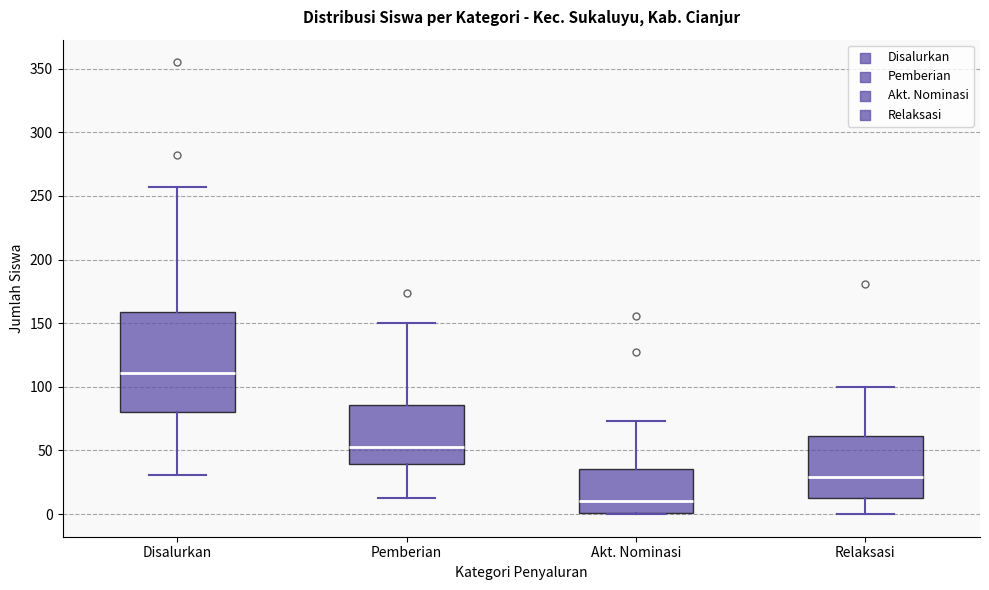

Which box's median line is the highest?

Disalurkan